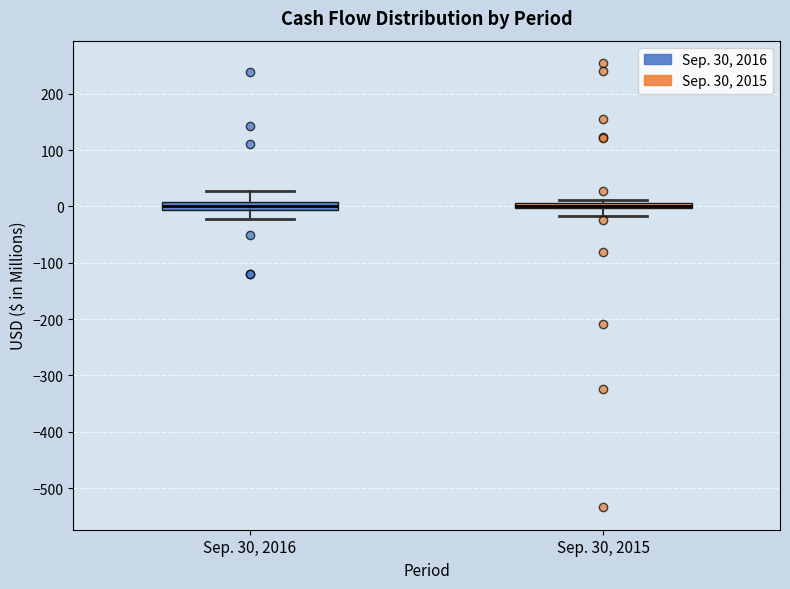

Where does the upper whisker of the box for Sep. 30, 2016 end on the y-axis? The values are not printed on the chart, so give them approximately, as read against the axis.

30